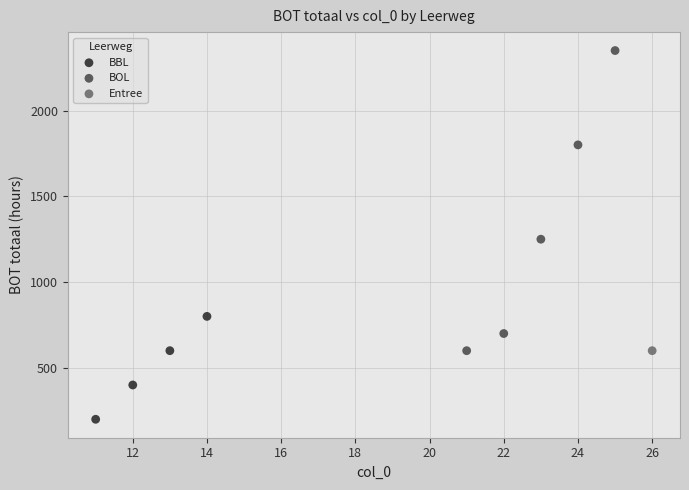

Which series contains the lowest Y value?

BBL